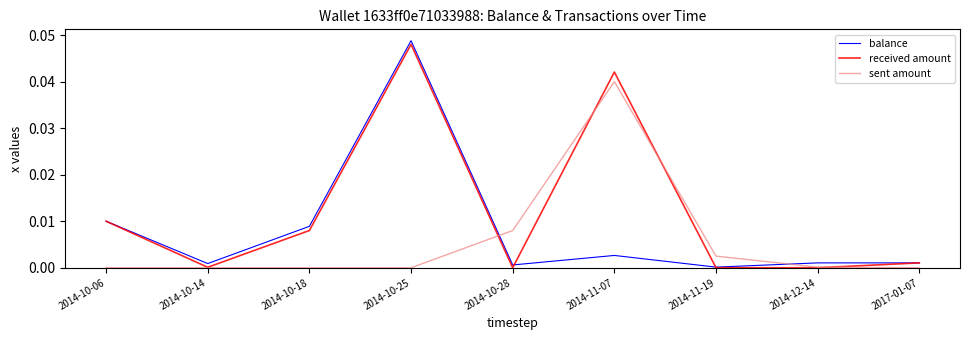

At which category is the sum across all series the highest?

2014-10-25